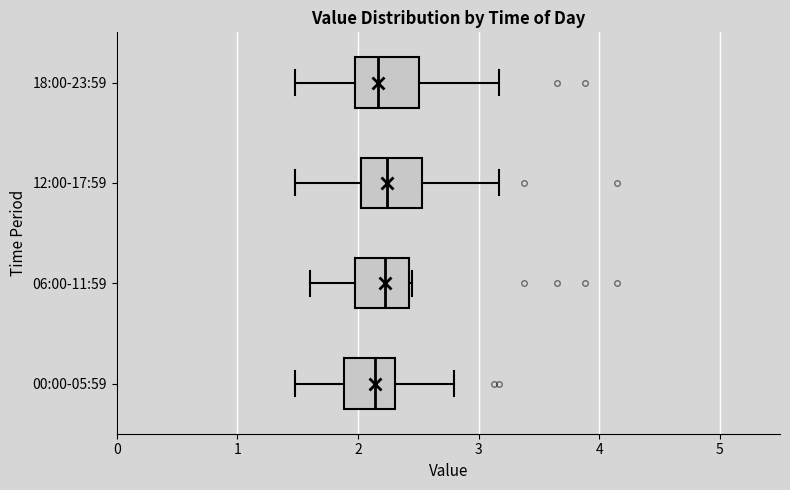

Reading bottom to top, transcribe this box plot: for each box, give where its median line is, the range the box spans, and where its two whiskers end, as read against the x-axis. The values are not printed on the chart, so give them approximately, as read against the axis.

00:00-05:59: median 2.1, box 1.9 to 2.3, whiskers 1.5 to 2.8
06:00-11:59: median 2.2, box 2.0 to 2.4, whiskers 1.6 to 2.5
12:00-17:59: median 2.2, box 2.0 to 2.5, whiskers 1.5 to 3.2
18:00-23:59: median 2.2, box 2.0 to 2.5, whiskers 1.5 to 3.2